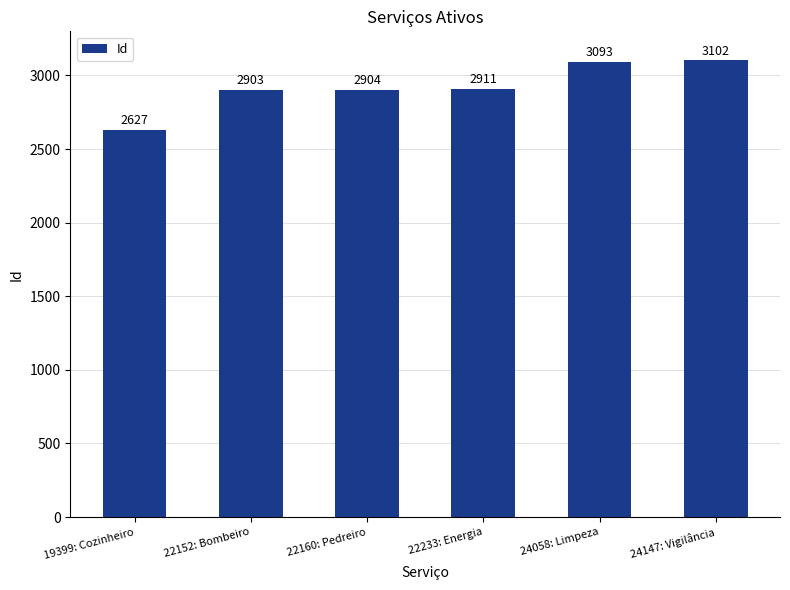

Which has a higher value, 19399: Cozinheiro or 22233: Energia?

22233: Energia